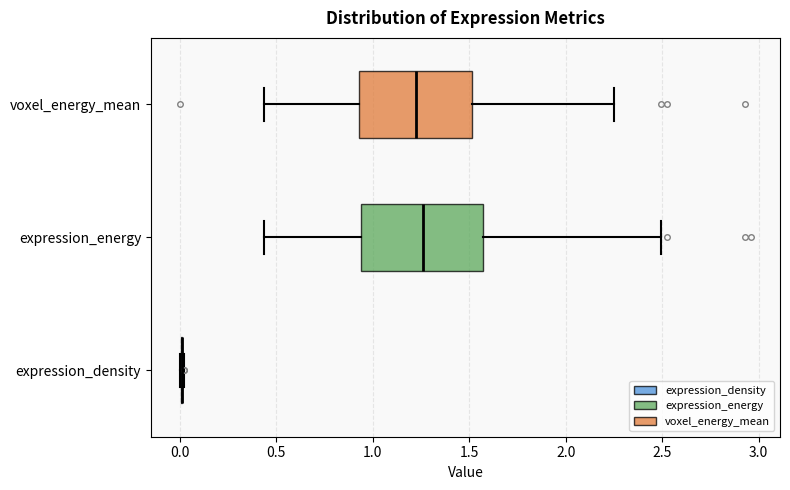

Where does the right whisker of the box for voxel_energy_mean end on the x-axis? The values are not printed on the chart, so give them approximately, as read against the axis.

2.25